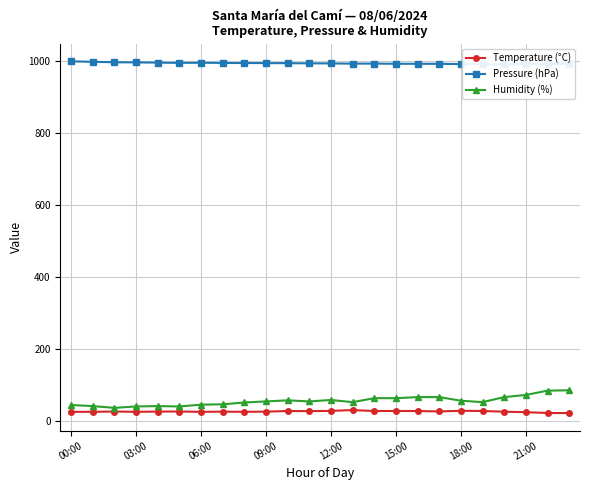

Count the number of categories in the chart.

24